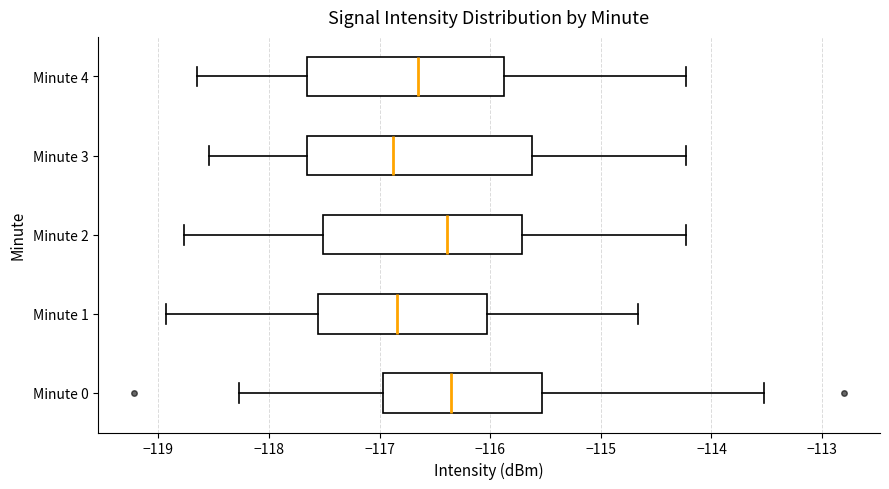

Reading bottom to top, read every box against the x-axis: the position of its median line, the range the box covers, and the ends of its whiskers. The values are not printed on the chart, so give them approximately, as read against the axis.

Minute 0: median -116.4, box -117.0 to -115.5, whiskers -118.3 to -113.5
Minute 1: median -116.8, box -117.6 to -116.0, whiskers -118.9 to -114.7
Minute 2: median -116.4, box -117.5 to -115.7, whiskers -118.8 to -114.2
Minute 3: median -116.9, box -117.7 to -115.6, whiskers -118.5 to -114.2
Minute 4: median -116.7, box -117.7 to -115.9, whiskers -118.7 to -114.2